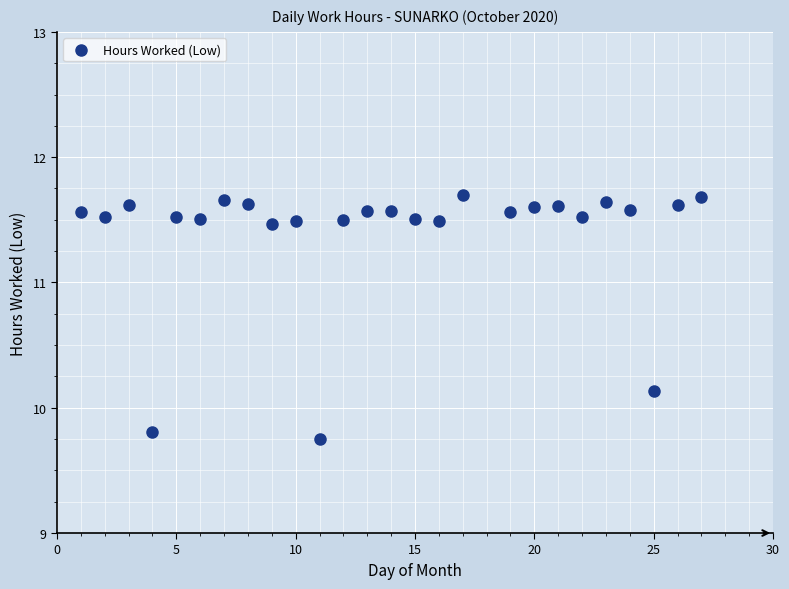

What Y value in the scatter plot is closest to 10?

10.1